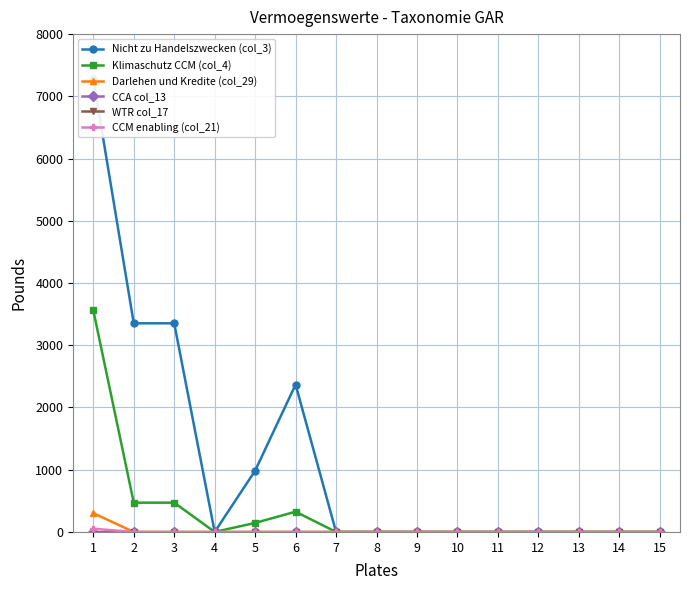

How many positive values does the CCM enabling (col_21) series have?

1